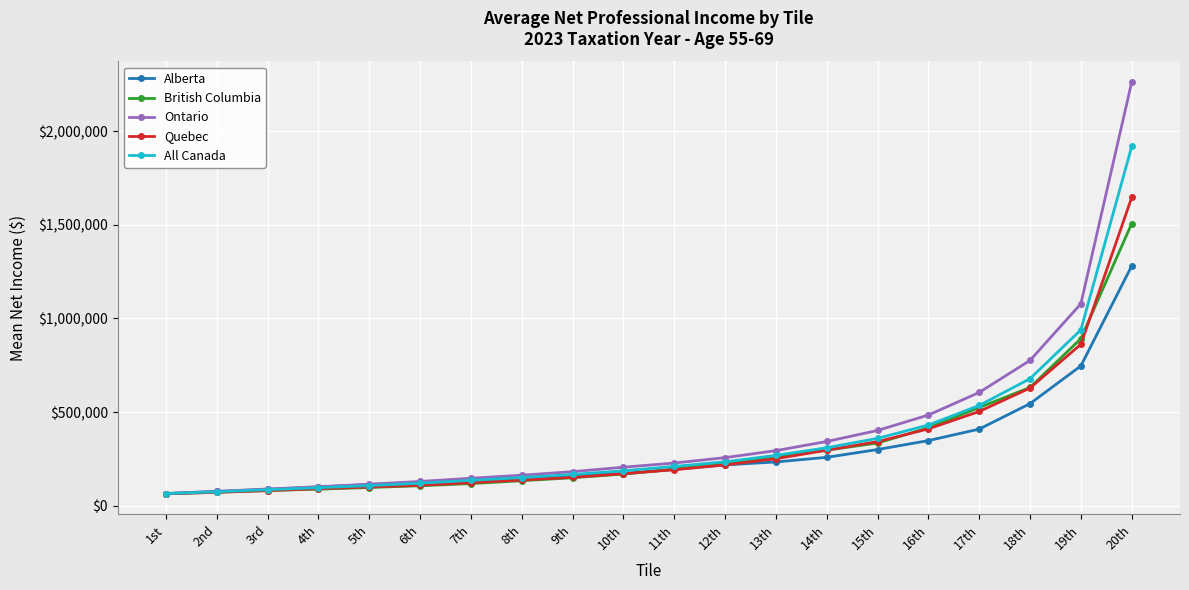

List the series in order of their peak value, lowest first.

Alberta, British Columbia, Quebec, All Canada, Ontario